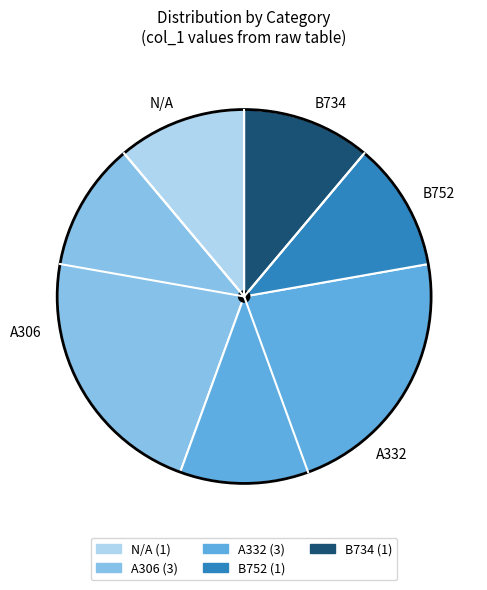

Does B752 account for over 50% of the chart?

No